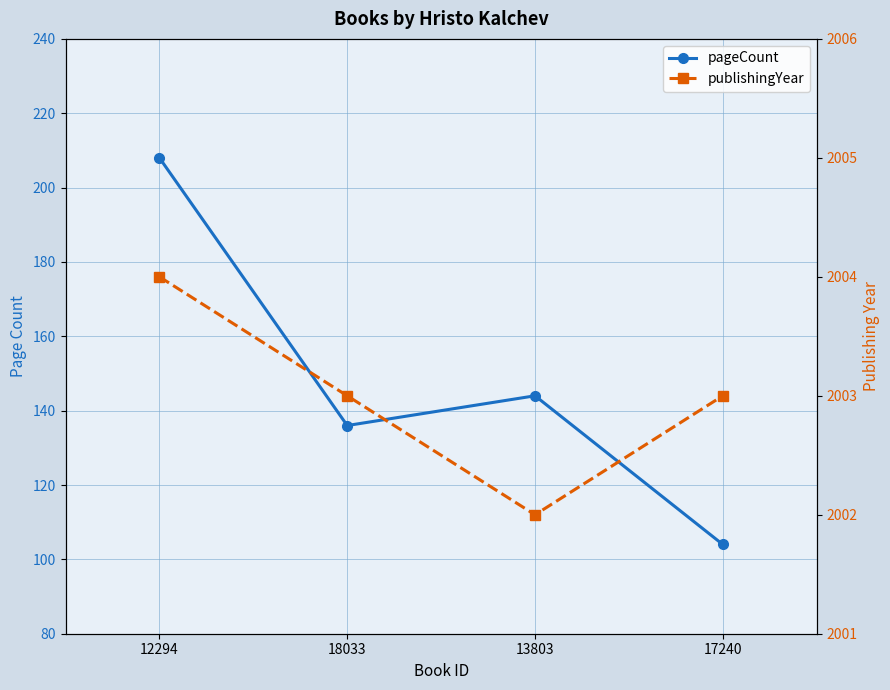

Which series has the largest total across all categories?

publishingYear